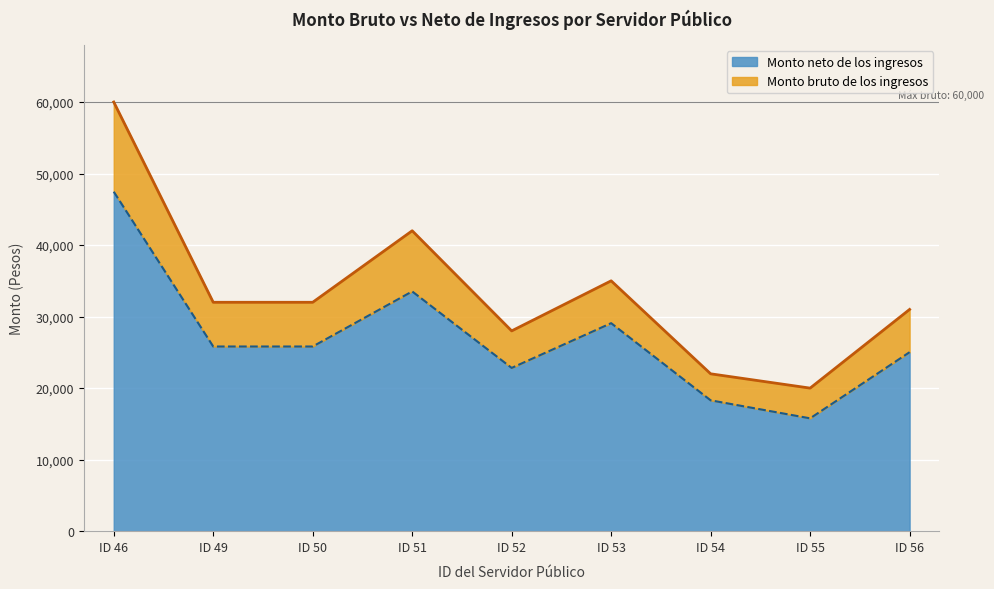

What is the maximum value for Monto neto de los ingresos?

47460.2